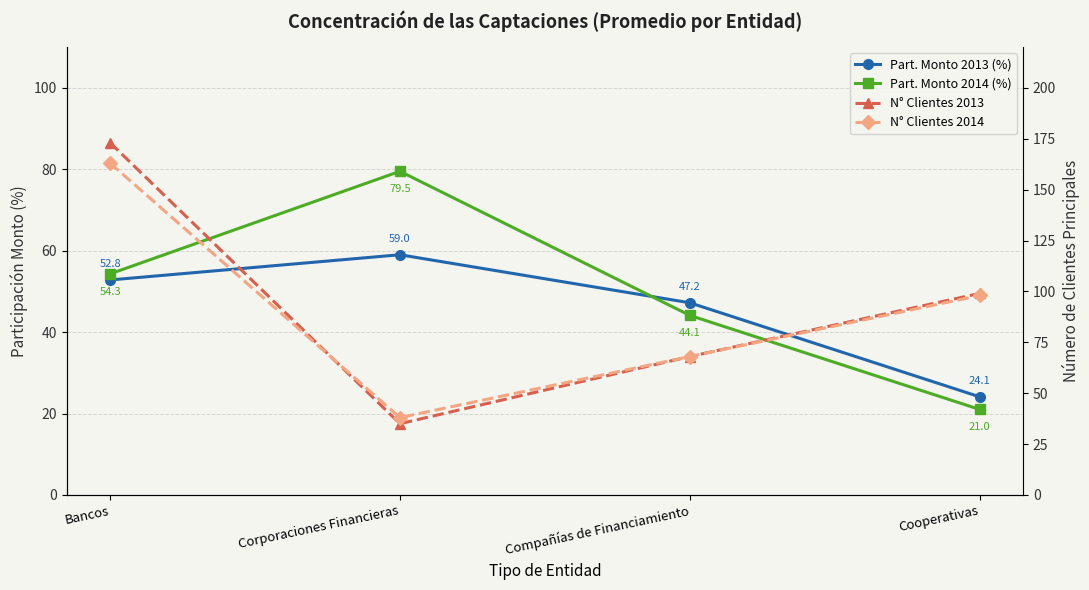

Which has a higher value, Corporaciones Financieras or Cooperativas?

Corporaciones Financieras